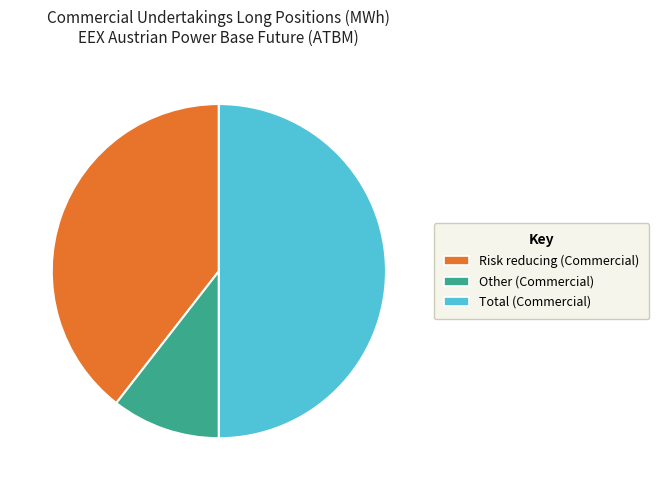

How many segments does this pie chart have?

3